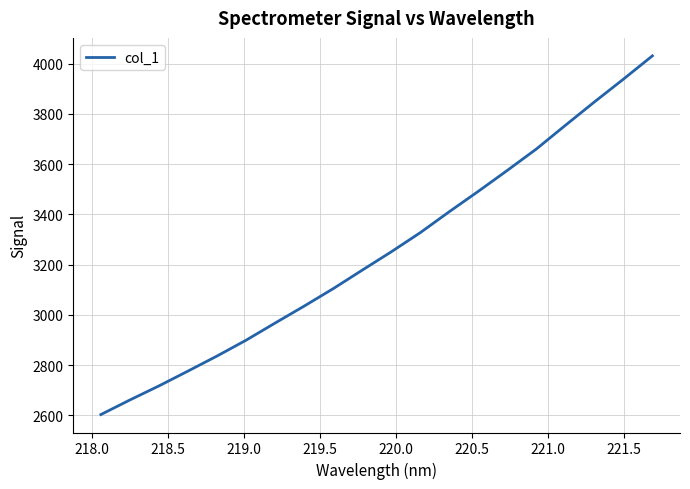

What is the difference between the maximum and minimum values?

1427.8